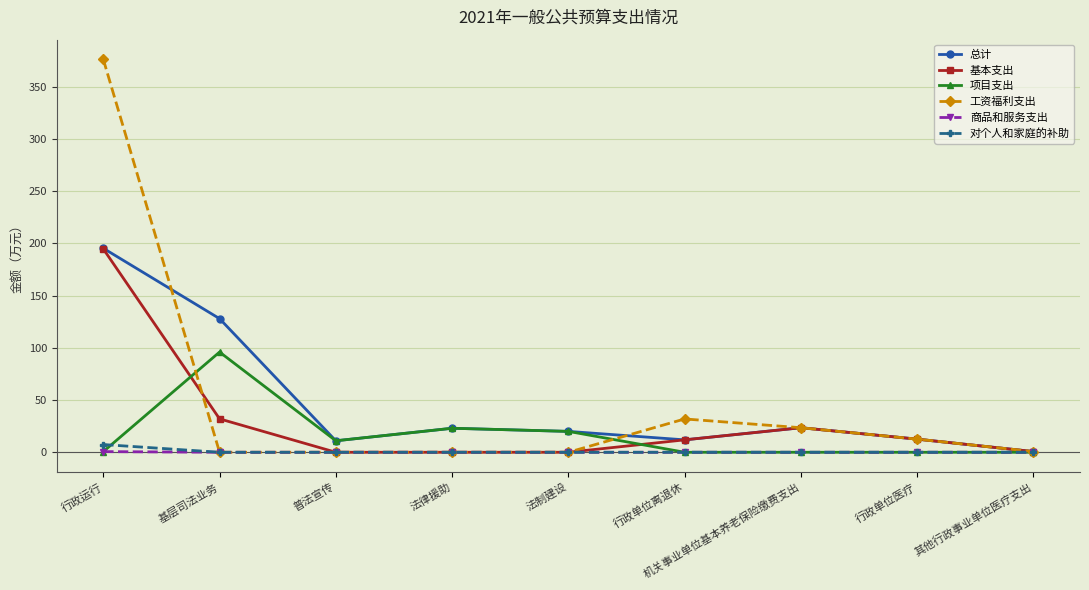

At which category is the sum across all series the highest?

行政运行